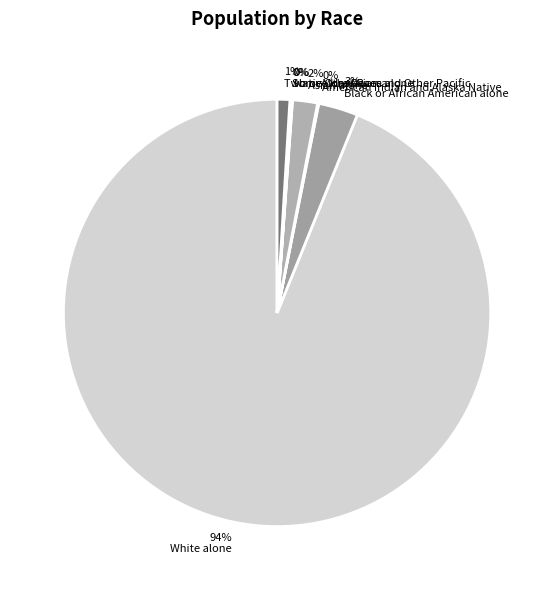

What is the change in value from White alone to Black or African American alone?

-14128